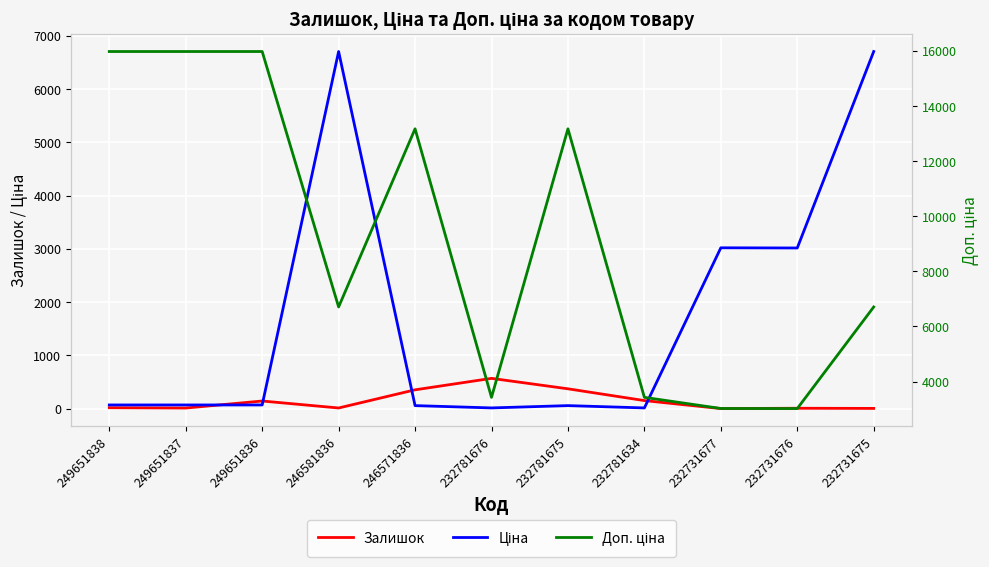

Which category has the lowest value in the Залишок series?

232731677